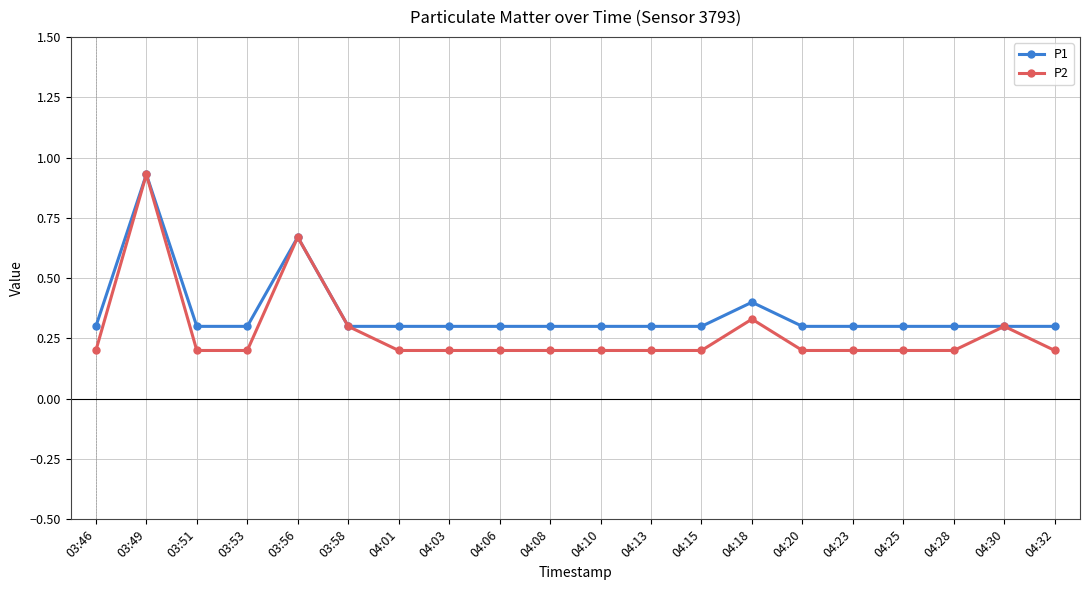

At how many categories does at least one series exceed 0?

20